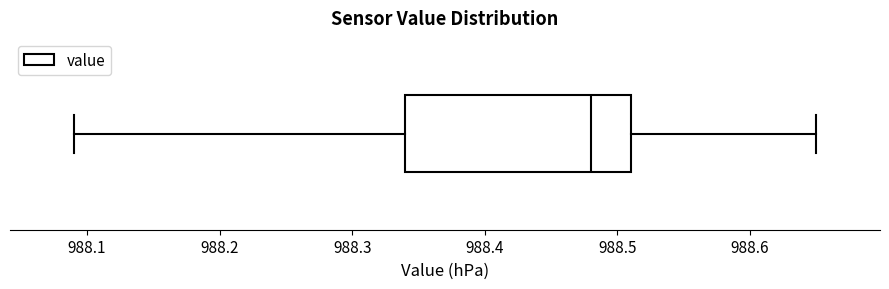

Transcribe this box plot: give where the median line is, the range the box spans, and where the two whiskers end, as read against the x-axis. The values are not printed on the chart, so give them approximately, as read against the axis.

median 988.48, box 988.34 to 988.51, whiskers 988.09 to 988.65